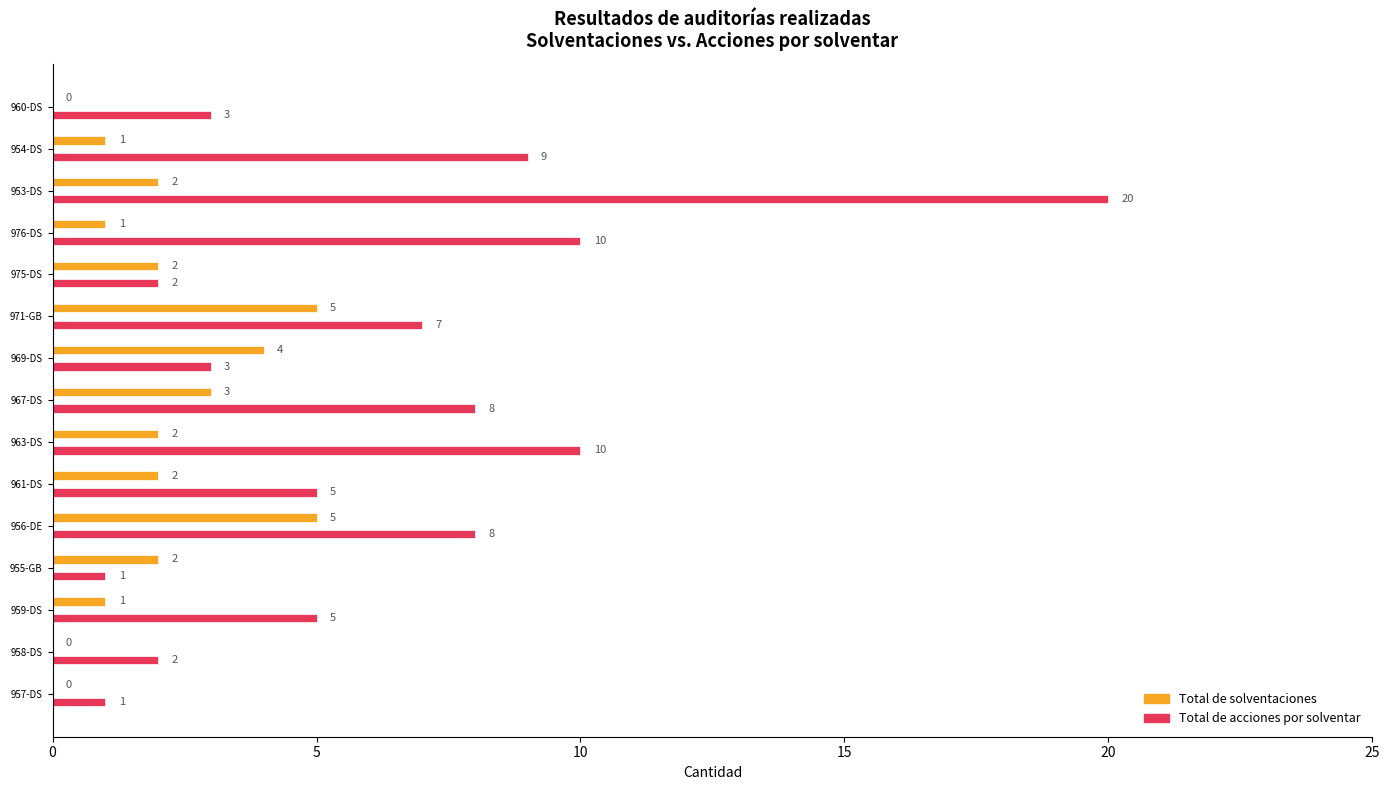

True or false: Total de acciones por solventar has a value of 6 at 954-DS.

False